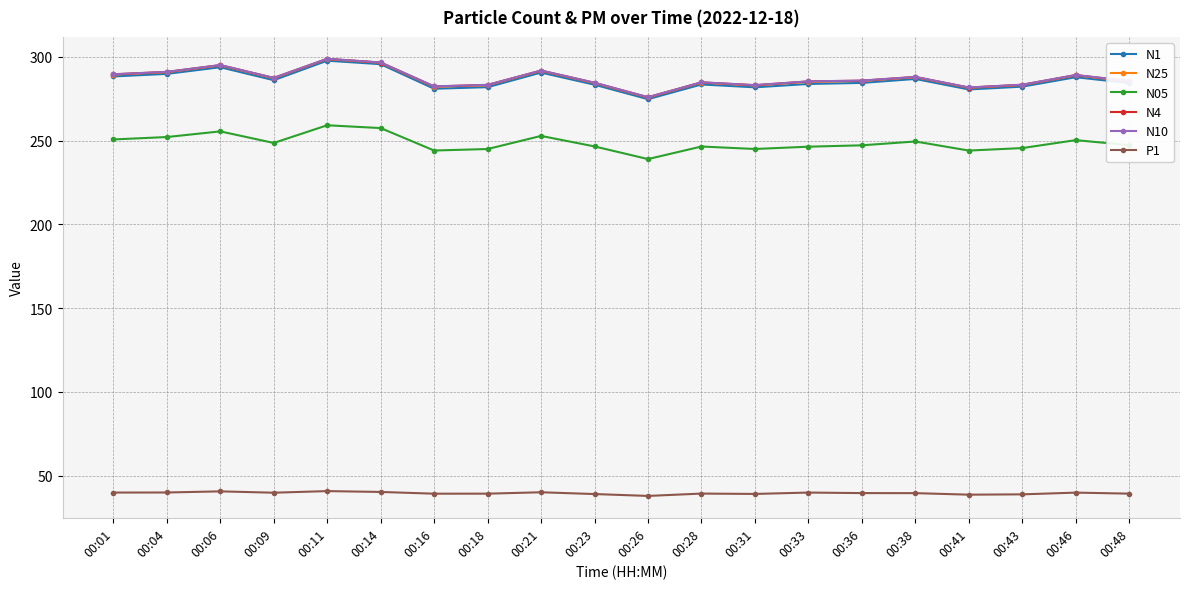

Is it true that N05 equals 327.4 at 00:26?

False